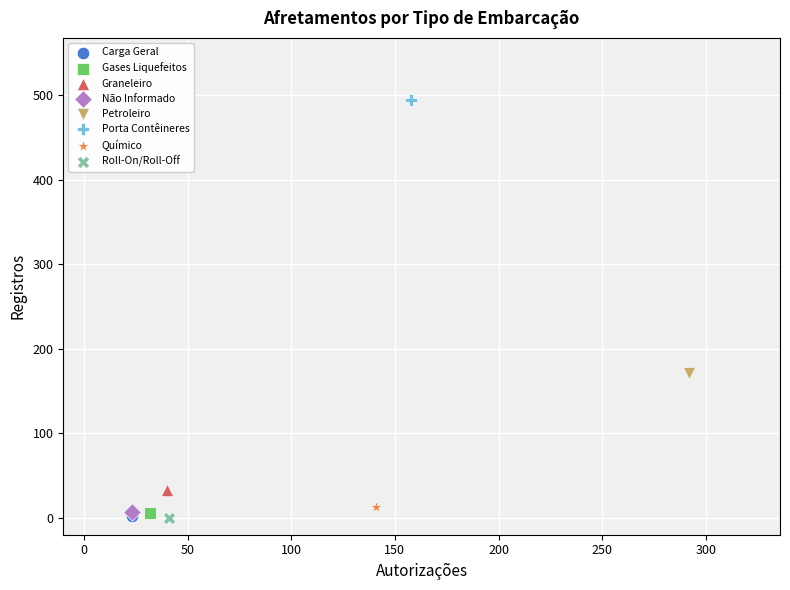

What are all the series names shown in the legend?

Carga Geral, Gases Liquefeitos, Graneleiro, Não Informado, Petroleiro, Porta Contêineres, Químico, Roll-On/Roll-Off